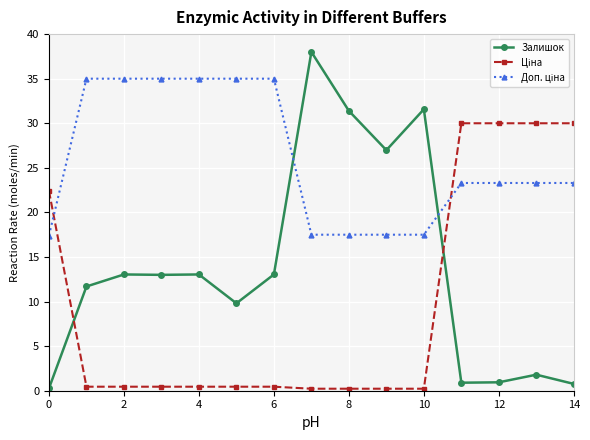

True or false: Залишок has more than 1 points higher than both neighbors.

True